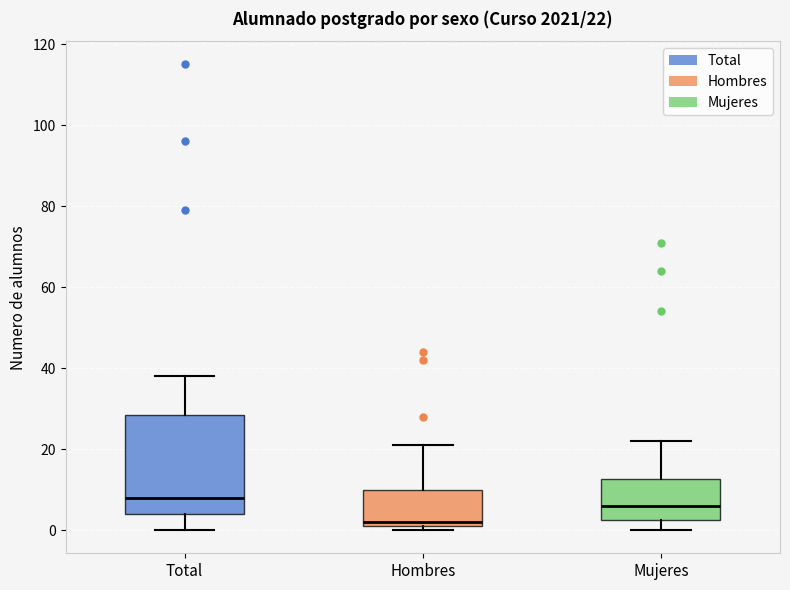

Which box is the tallest, from its lower edge to its upper edge?

Total